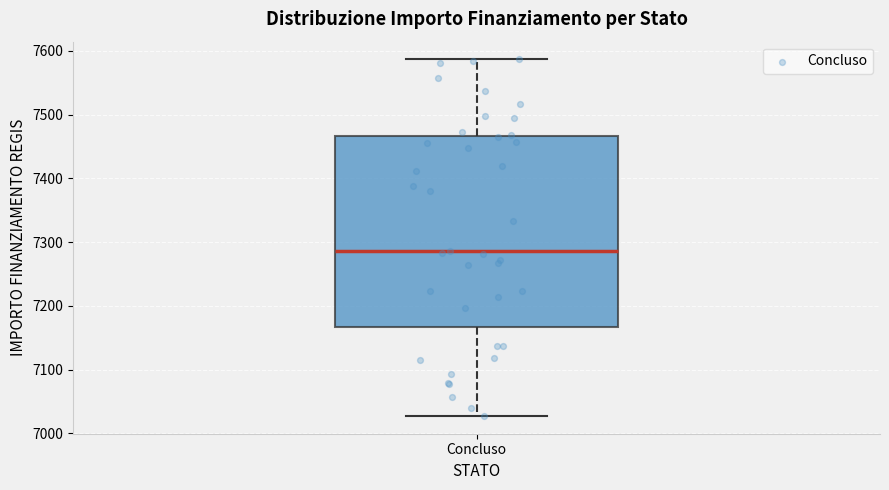

Where does the lower whisker of the box for Concluso end on the y-axis? The values are not printed on the chart, so give them approximately, as read against the axis.

7030